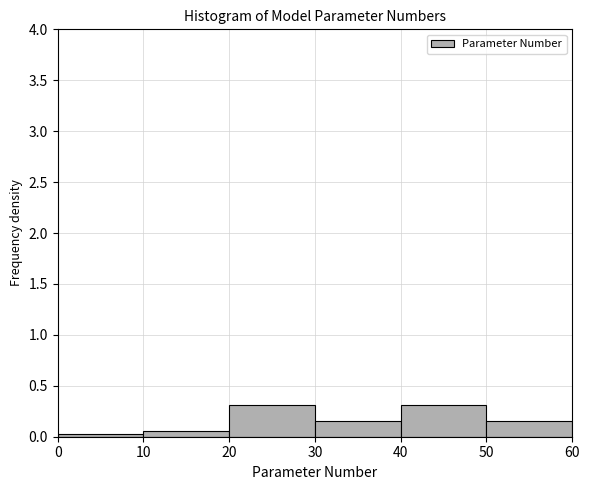

How tall is the bar that spans 30 to 40 on the x-axis? The values are not printed on the chart, so give them approximately, as read against the axis.

0.15